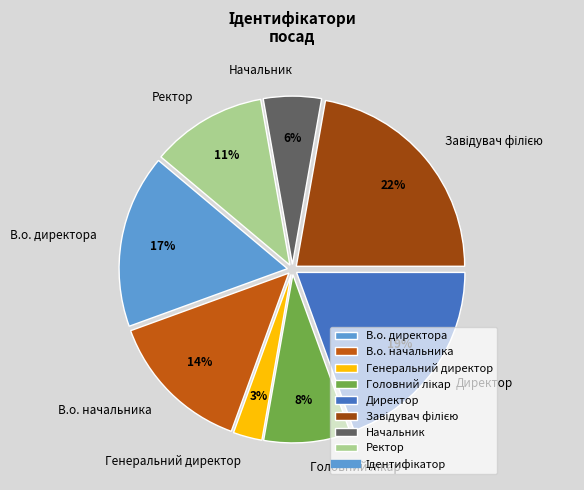

Is it true that Генеральний директор is 3% of the pie?

True